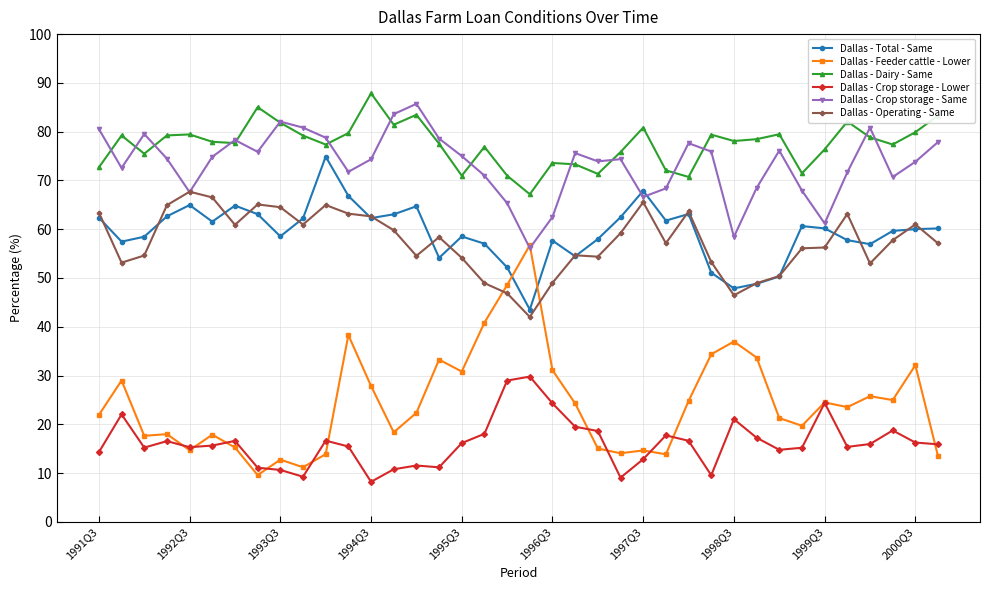

What is the maximum value for Dallas - Dairy - Same?

87.9